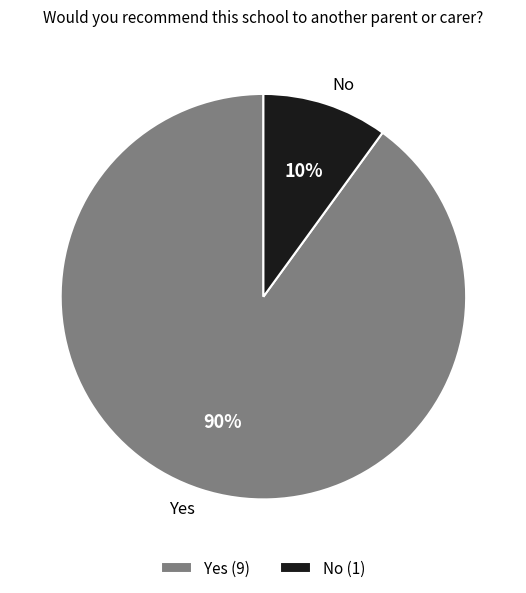

Rank the categories by value from lowest to highest.

No, Yes